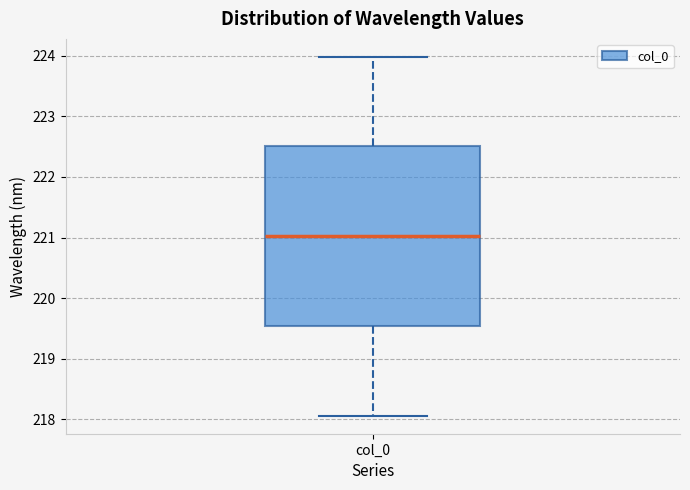

Where does the median line of the box for col_0 sit on the y-axis? The values are not printed on the chart, so give them approximately, as read against the axis.

221.0